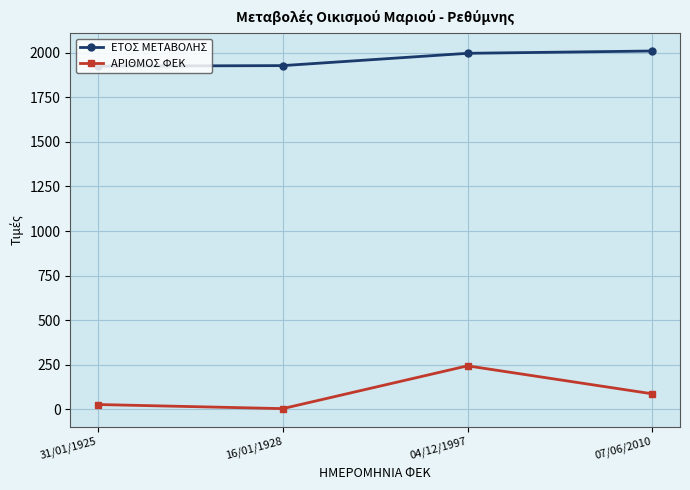

What is the sum of the ΕΤΟΣ ΜΕΤΑΒΟΛΗΣ values at 04/12/1997 and 07/06/2010?

4007